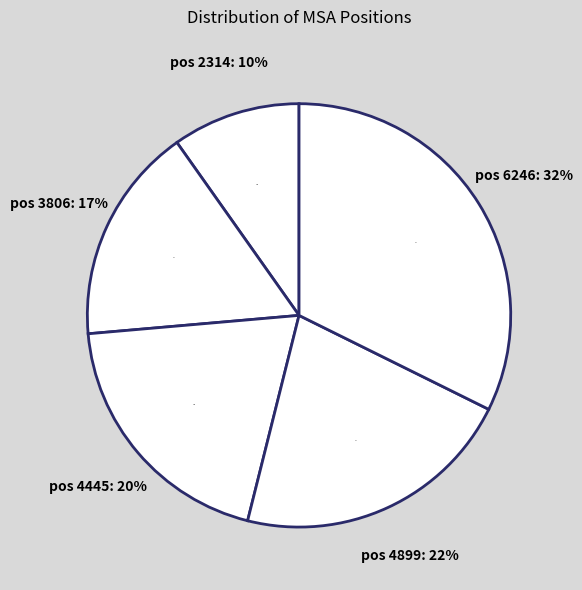

To the nearest percent, what is the average slice percentage?

20%